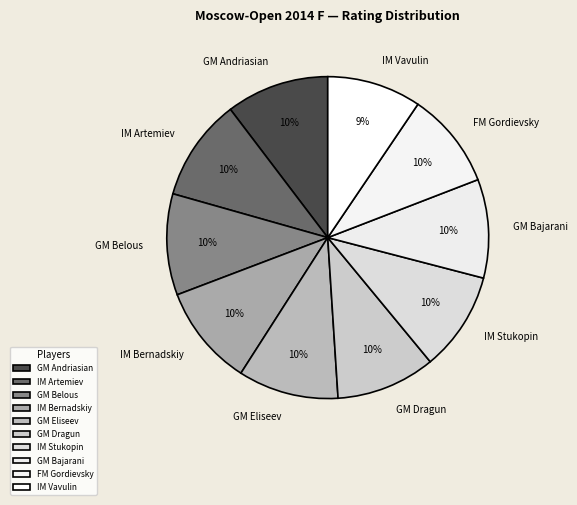

Between IM Vavulin and GM Eliseev, which is larger?

GM Eliseev